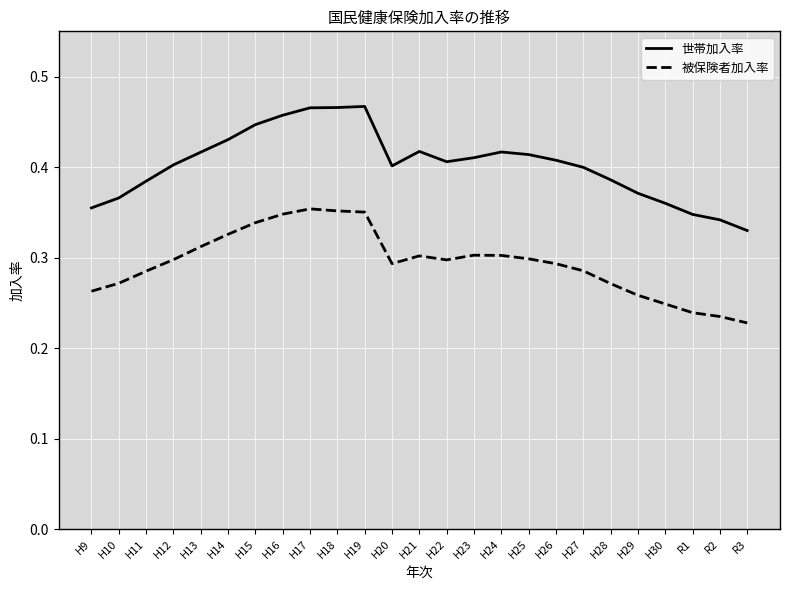

Is it true that 被保険者加入率 equals 0.4 at R1?

False